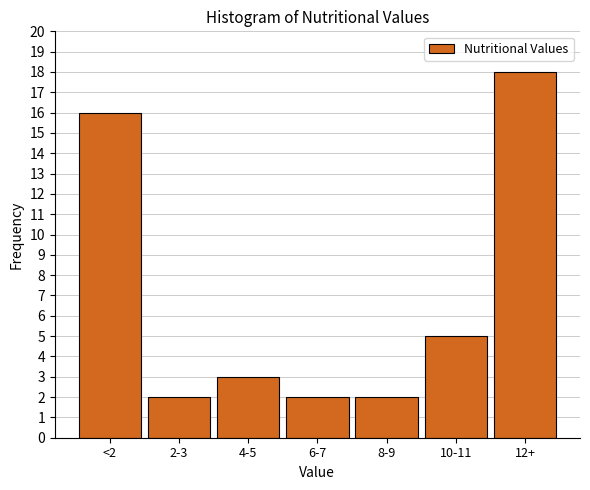

Reading left to right, what are all the values shown in this chart?

16	2	3	2	2	5	18